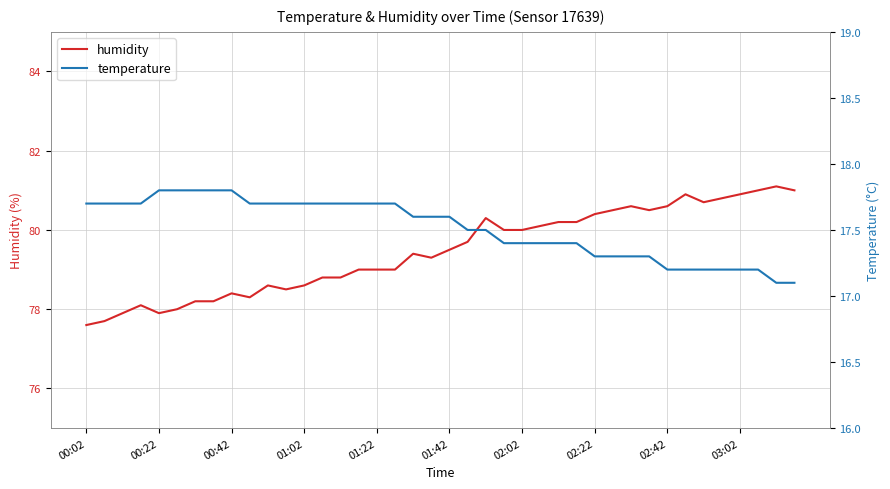

What is the maximum value for humidity?

81.1